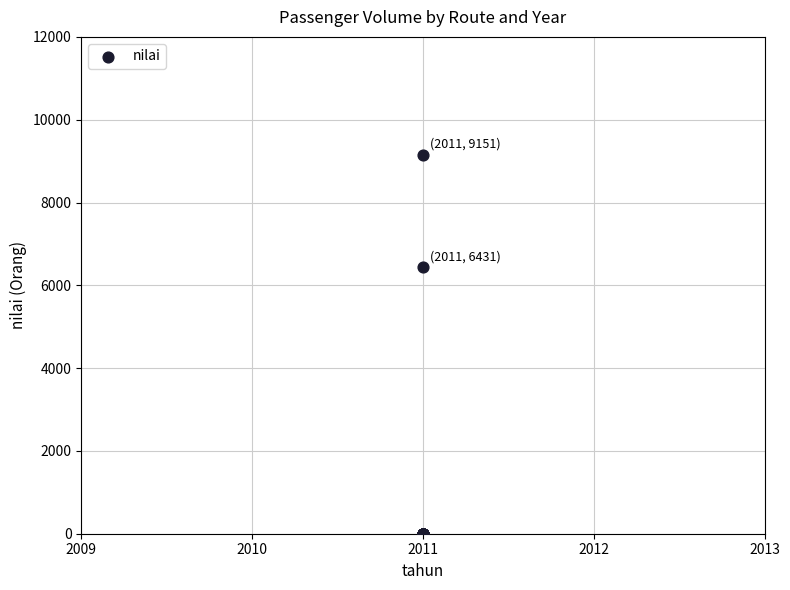

What Y value in the scatter plot is closest to 4575?

6431